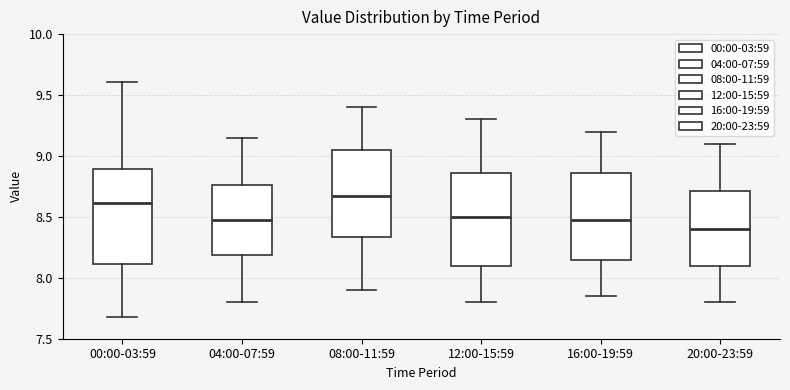

Reading left to right, transcribe this box plot: for each box, give where its median line is, the range the box spans, and where its two whiskers end, as read against the y-axis. The values are not printed on the chart, so give them approximately, as read against the axis.

00:00-03:59: median 8.60, box 8.10 to 8.90, whiskers 7.70 to 9.60
04:00-07:59: median 8.50, box 8.20 to 8.75, whiskers 7.80 to 9.15
08:00-11:59: median 8.70, box 8.35 to 9.05, whiskers 7.90 to 9.40
12:00-15:59: median 8.50, box 8.10 to 8.85, whiskers 7.80 to 9.30
16:00-19:59: median 8.50, box 8.15 to 8.85, whiskers 7.85 to 9.20
20:00-23:59: median 8.40, box 8.10 to 8.70, whiskers 7.80 to 9.10